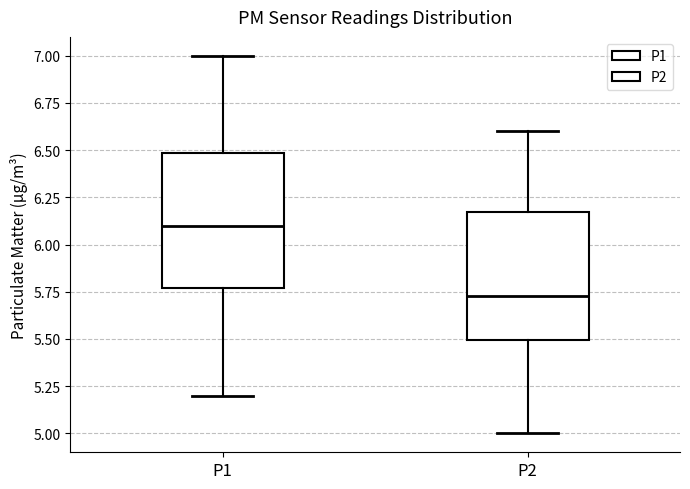

Where does the lower whisker of the box for P1 end on the y-axis? The values are not printed on the chart, so give them approximately, as read against the axis.

5.20